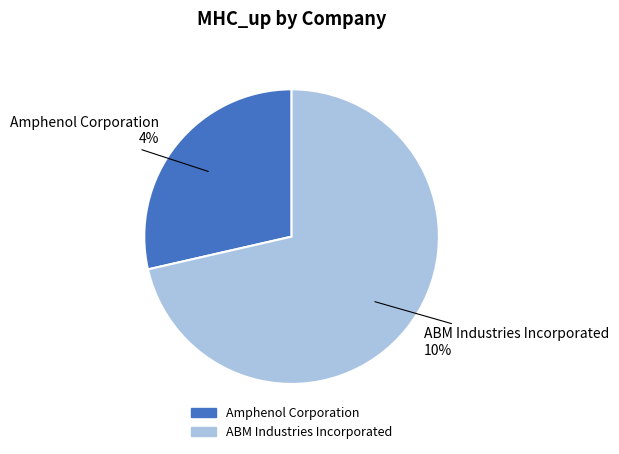

Does any single category account for the majority?

Yes